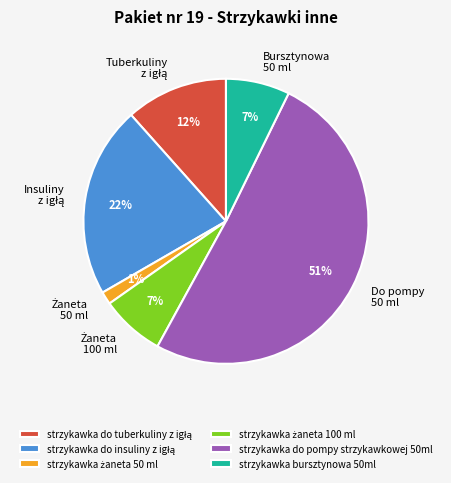

How many segments does this pie chart have?

6